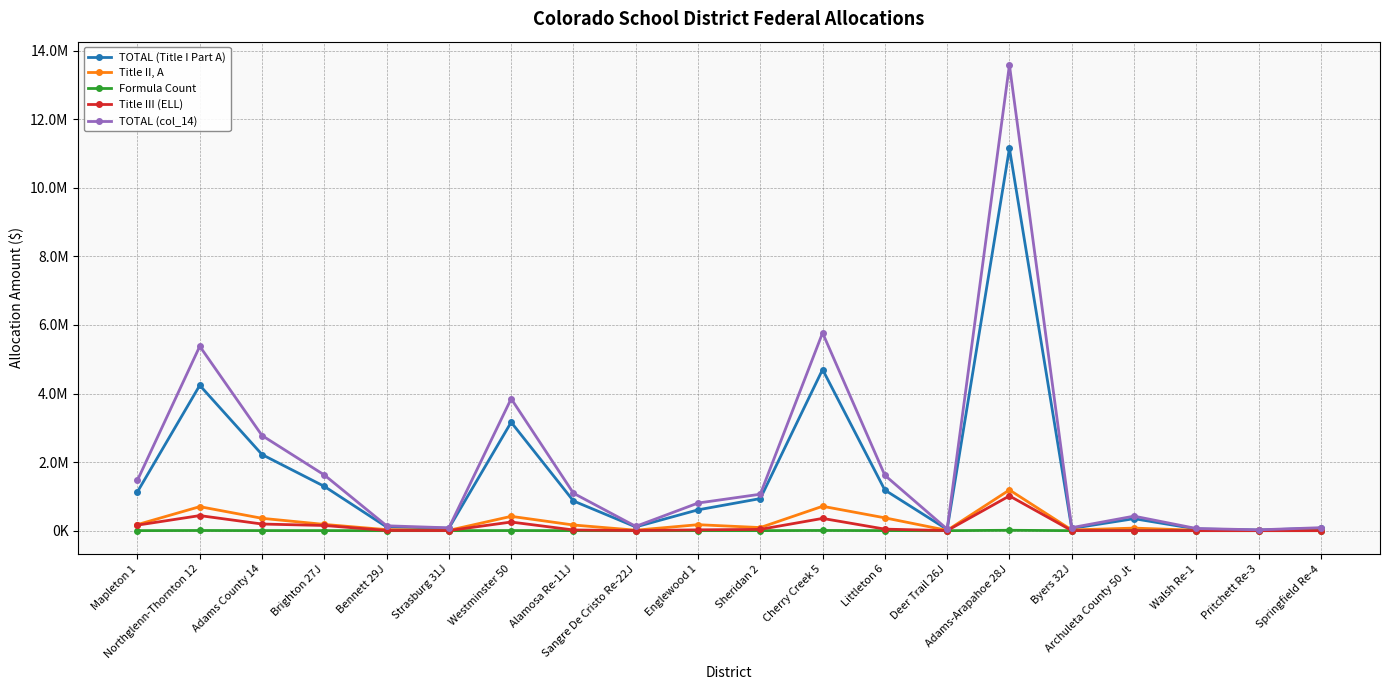

List the labels in order of TOTAL (Title I Part A) value, smallest first.

Pritchett Re-3, Deer Trail 26J, Walsh Re-1, Byers 32J, Springfield Re-4, Strasburg 31J, Bennett 29J, Sangre De Cristo Re-22J, Archuleta County 50 Jt, Englewood 1, Alamosa Re-11J, Sheridan 2, Mapleton 1, Littleton 6, Brighton 27J, Adams County 14, Westminster 50, Northglenn-Thornton 12, Cherry Creek 5, Adams-Arapahoe 28J